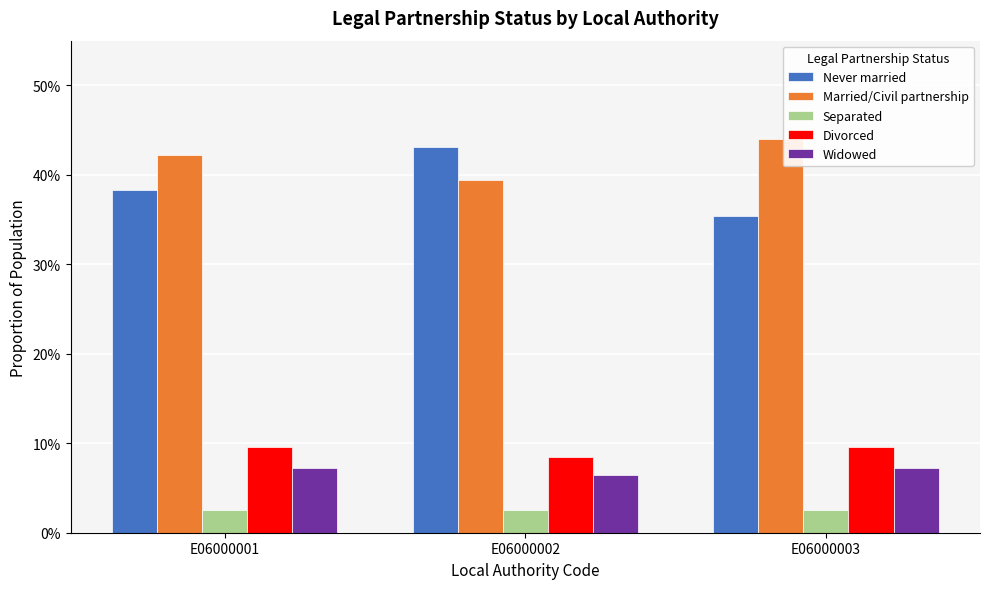

Does the chart contain stacked bars?

No